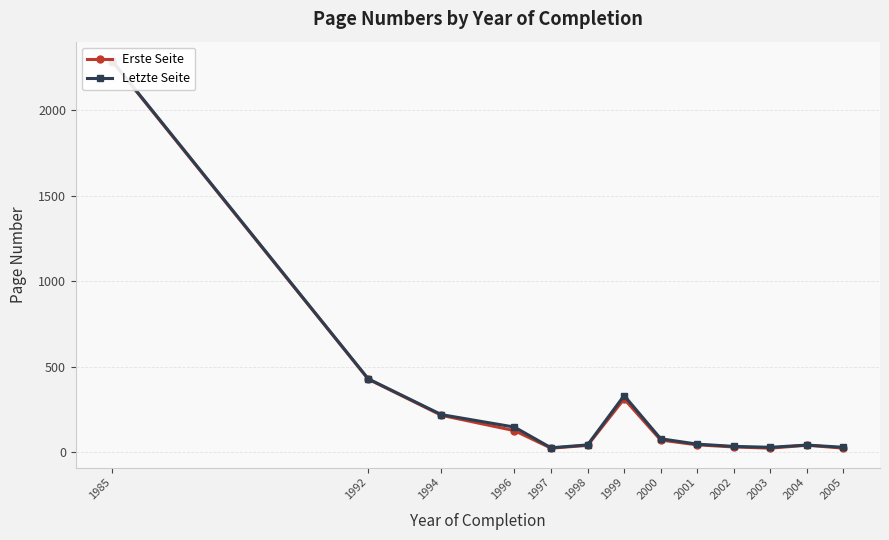

What is the sum of the Erste Seite values at 1996 and 2000?

197.7